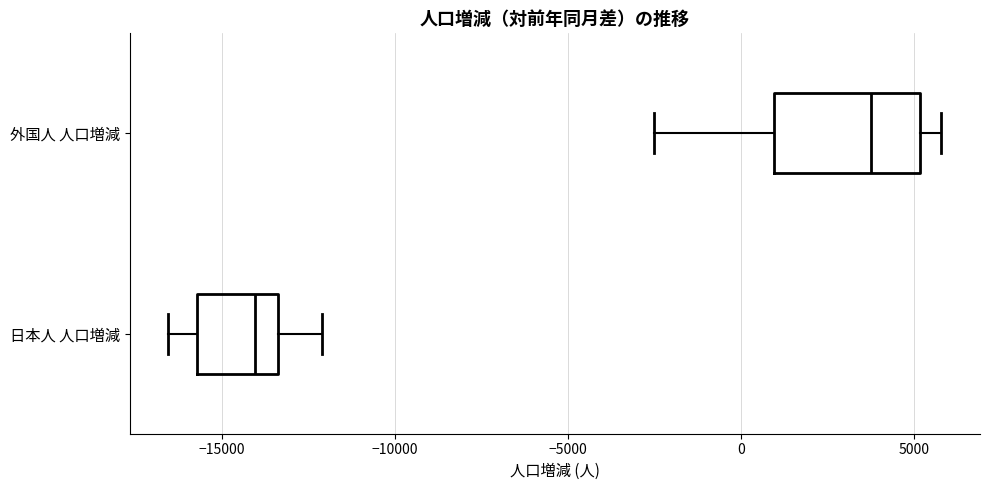

Where is the right edge of the box for 日本人 人口増減 on the x-axis? The values are not printed on the chart, so give them approximately, as read against the axis.

-13500